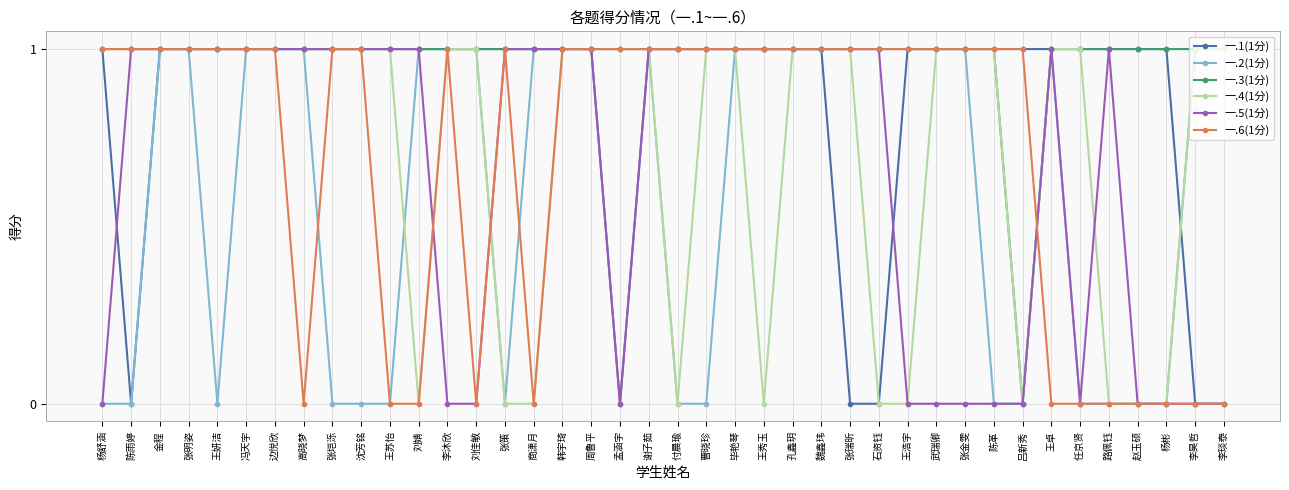

Count the 一.3(1分) values in the range 1 to 2.

39